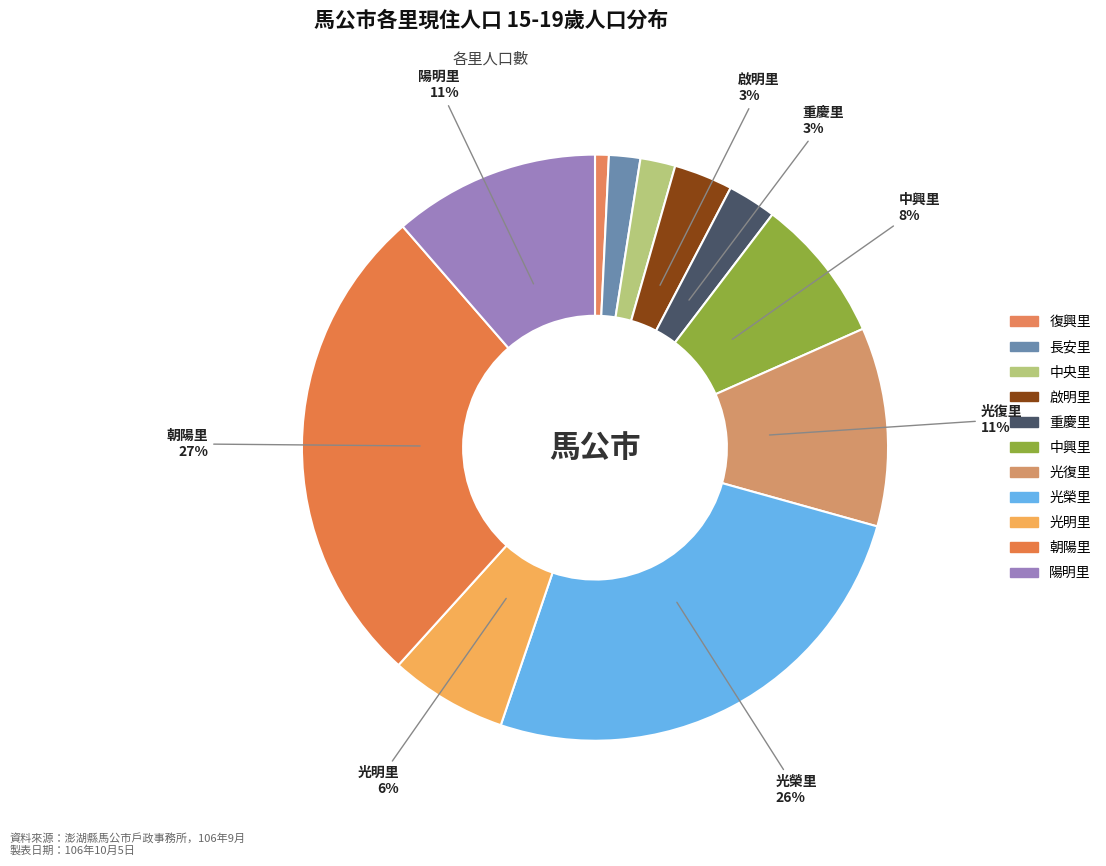

Is 中央里 the majority of the pie?

No